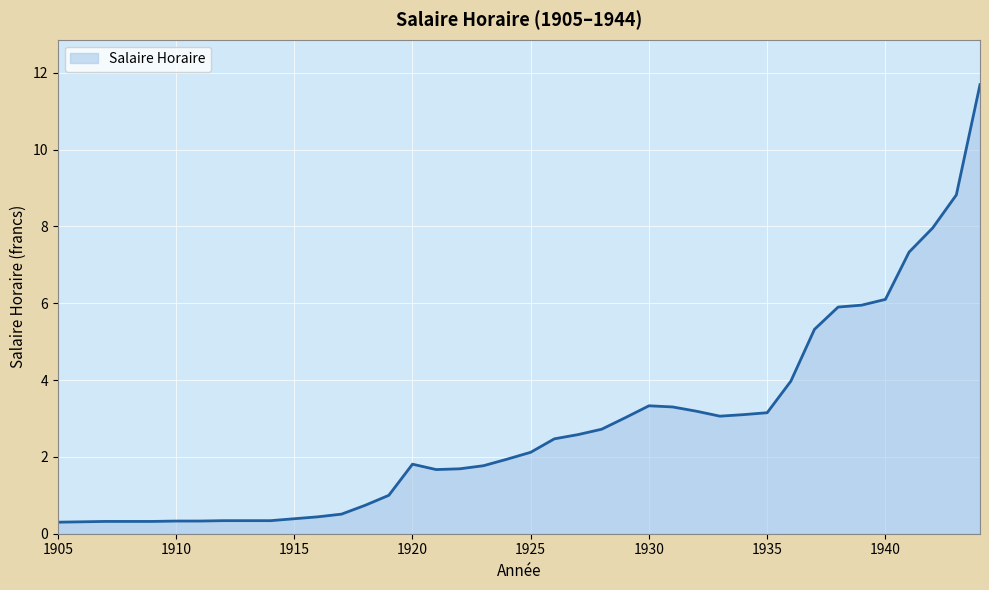

What is the difference between the maximum and minimum values?

11.4